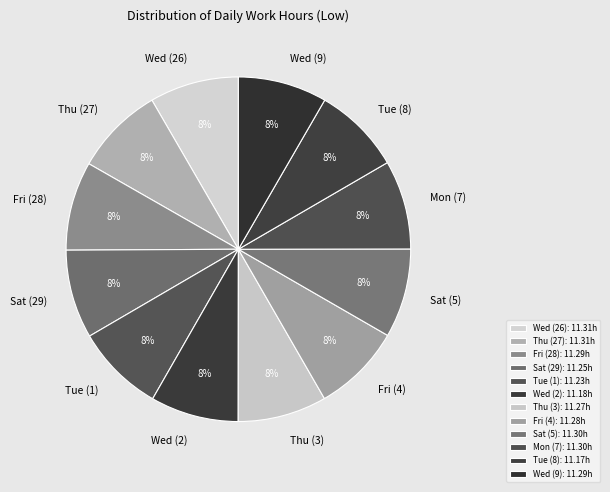

How many segments does this pie chart have?

12